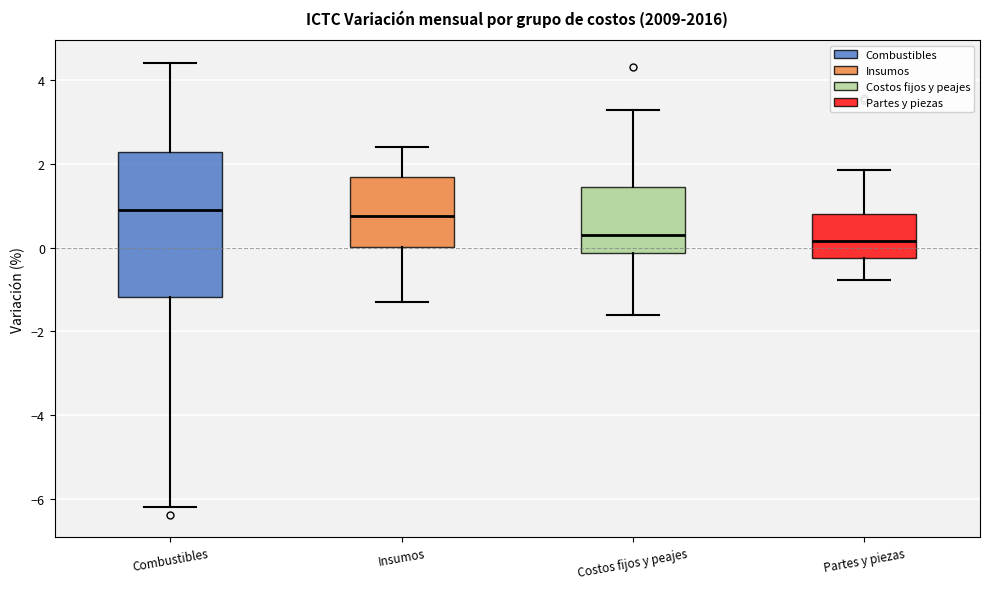

Which box is the tallest, from its lower edge to its upper edge?

Combustibles